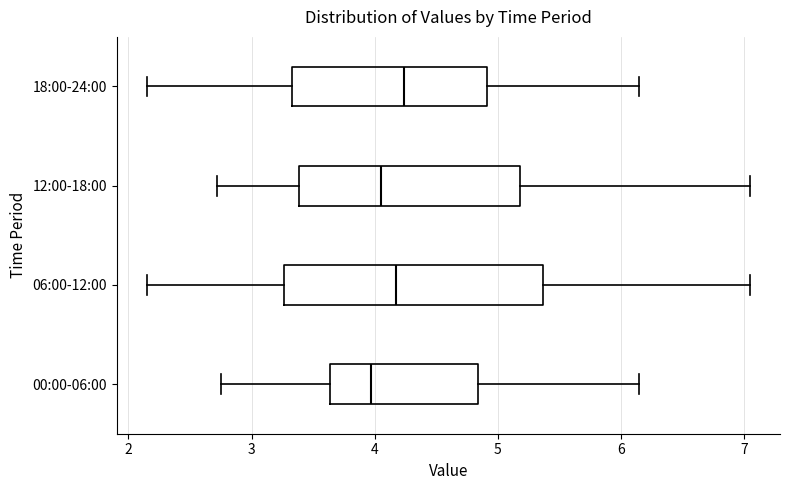

Where is the left edge of the box for 00:00-06:00 on the x-axis? The values are not printed on the chart, so give them approximately, as read against the axis.

3.6